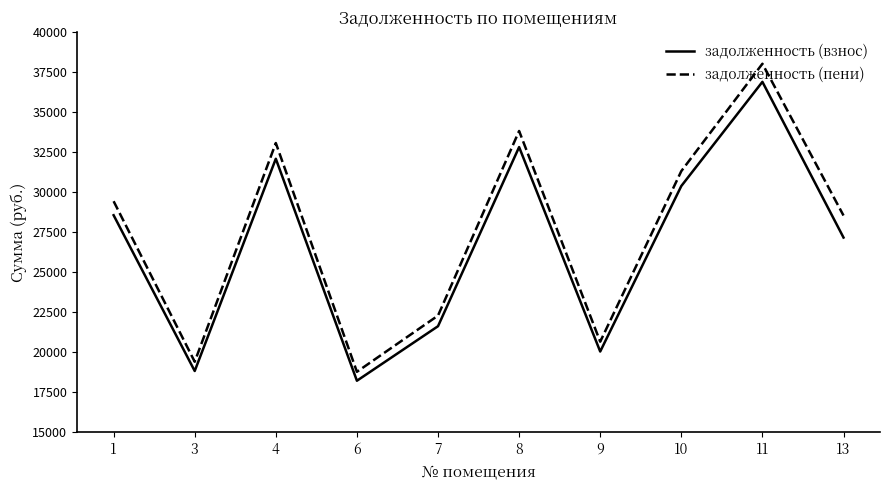

Rank the series by their maximum value, from lowest to highest.

задолженность (взнос), задолженность (пени)